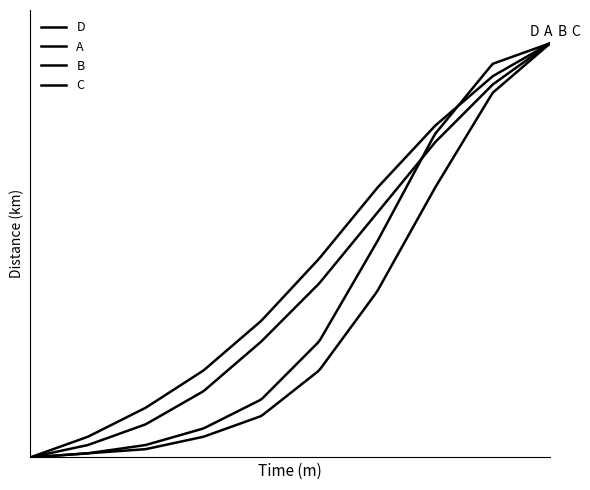

Which series ends up on top after the final intersection of B and D?

B